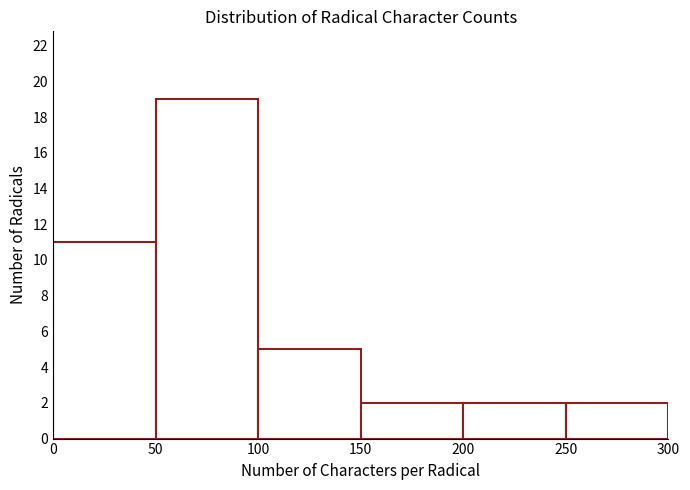

Reading left to right, transcribe this chart: for each bar, give the range it covers on the x-axis and its height. The values are not printed on the chart, so give them approximately, as read against the axis.

0 to 50: 11
50 to 100: 19
100 to 150: 5
150 to 200: 2
200 to 250: 2
250 to 300: 2